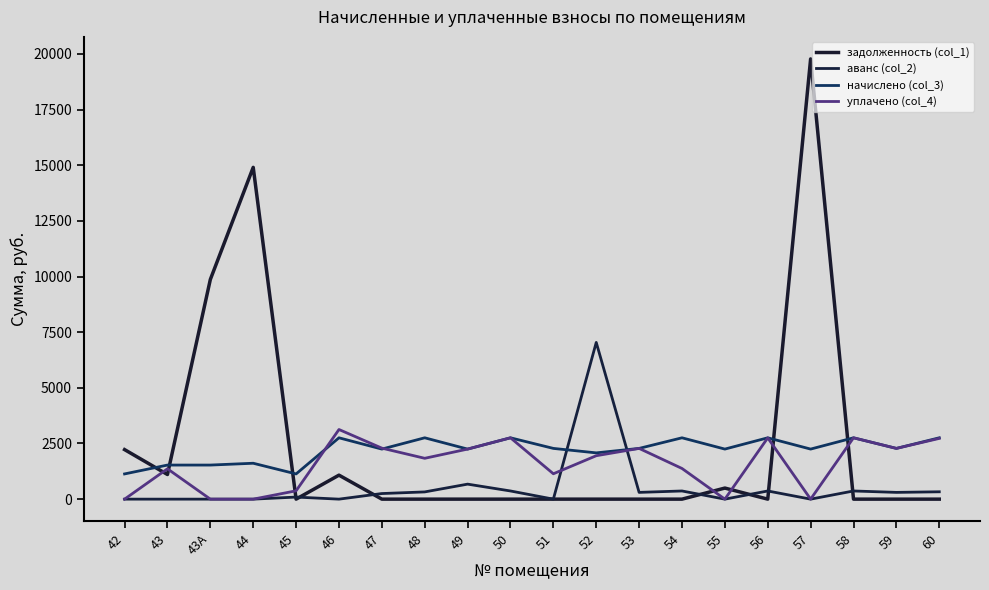

Between which two adjacent categories do начислено (col_3) and задолженность (col_1) first intersect?

42 and 43